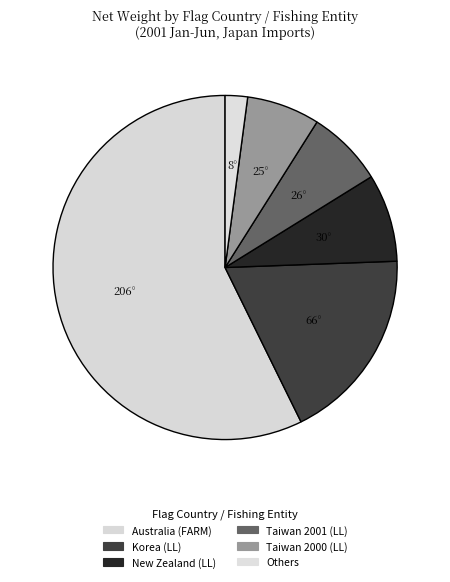

How many segments does this pie chart have?

6